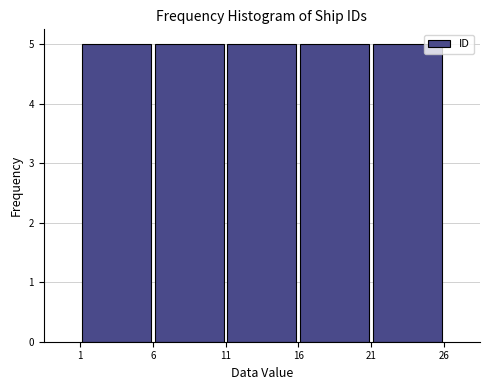

Reading left to right, list every bar in this chart as the range it spans on the x-axis followed by its height. The values are not printed on the chart, so give them approximately, as read against the axis.

1 to 6: 5
6 to 11: 5
11 to 16: 5
16 to 21: 5
21 to 26: 5